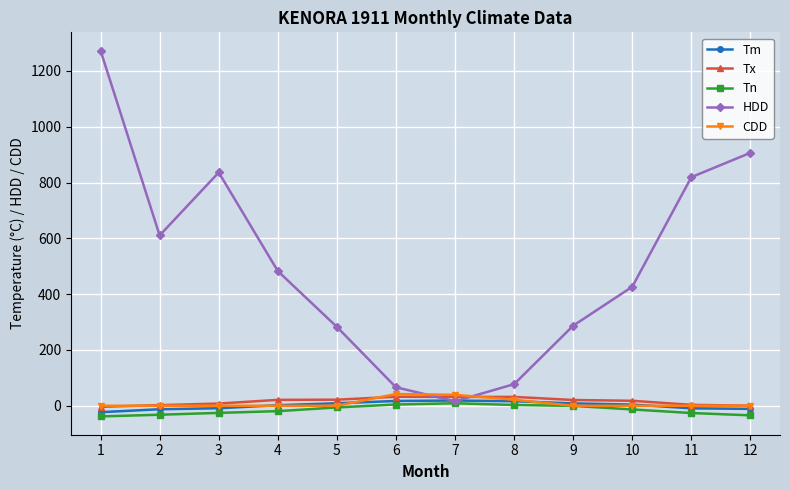

Count the number of categories in the chart.

12